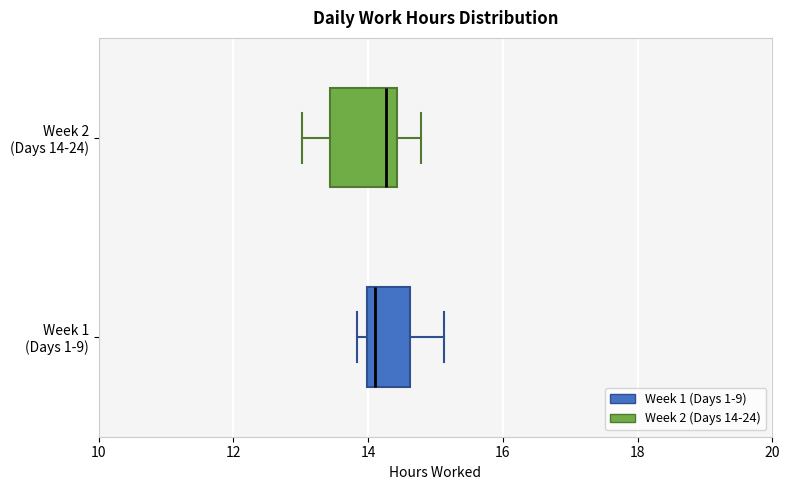

Reading bottom to top, read every box against the x-axis: the position of its median line, the range the box covers, and the ends of its whiskers. The values are not printed on the chart, so give them approximately, as read against the axis.

Week 1 (Days 1-9): median 14.2, box 14.0 to 14.6, whiskers 13.8 to 15.2
Week 2 (Days 14-24): median 14.2, box 13.4 to 14.4, whiskers 13.0 to 14.8